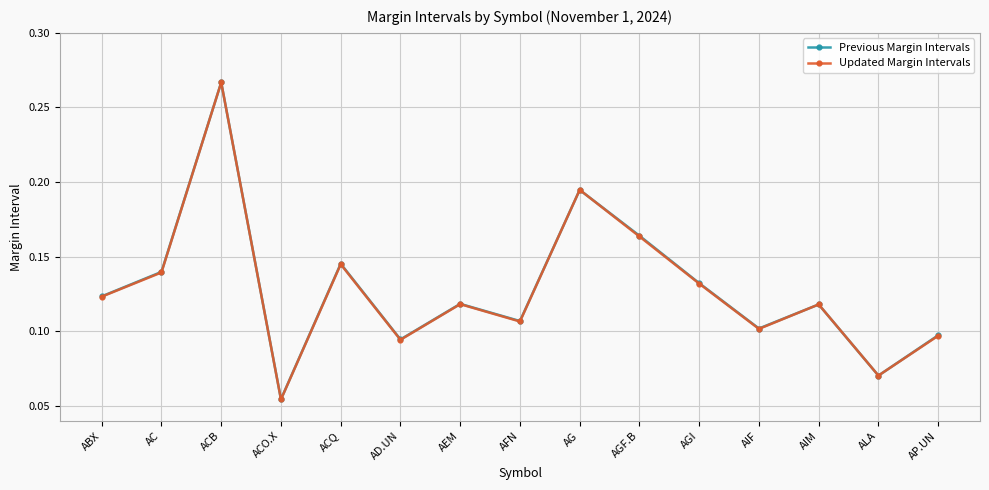

How many Updated Margin Intervals values are between 0 and 1?

15